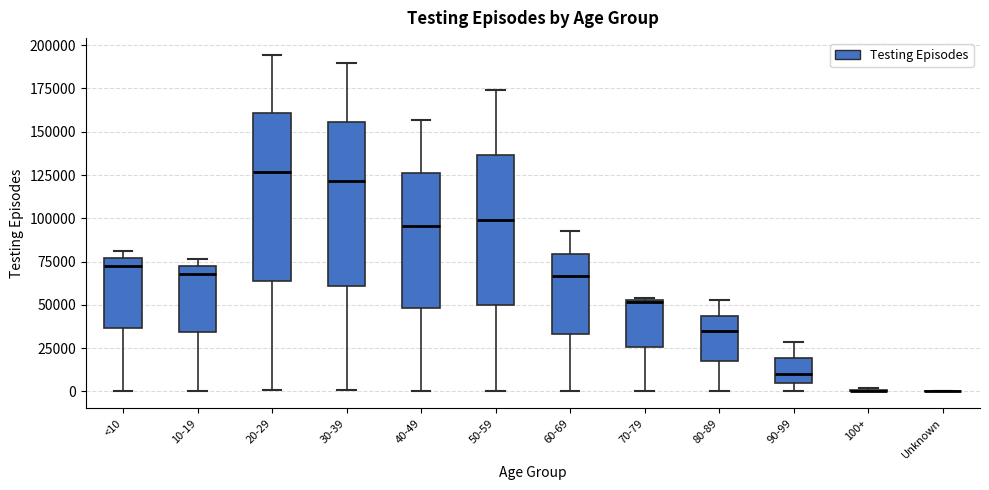

Reading left to right, transcribe this box plot: for each box, give where its median line is, the range the box spans, and where its two whiskers end, as read against the y-axis. The values are not printed on the chart, so give them approximately, as read against the axis.

<10: median 75000 (just below the box's upper edge), box 35000 to 75000, whiskers 0 to 80000
10-19: median 70000 (just below the box's upper edge), box 35000 to 70000, whiskers 0 to 75000
20-29: median 125000, box 65000 to 160000, whiskers 0 to 195000
30-39: median 120000, box 60000 to 155000, whiskers 0 to 190000
40-49: median 95000, box 50000 to 125000, whiskers 0 to 155000
50-59: median 100000, box 50000 to 135000, whiskers 0 to 175000
60-69: median 65000, box 35000 to 80000, whiskers 0 to 95000
70-79: median 50000, box 25000 to 55000, whiskers 0 to 55000
80-89: median 35000, box 15000 to 45000, whiskers 0 to 55000
90-99: median 10000, box 5000 to 20000, whiskers 0 to 30000
100+: box collapsed to a line at 0, whiskers 0 to 0
Unknown: box collapsed to a line at 0, whiskers 0 to 0